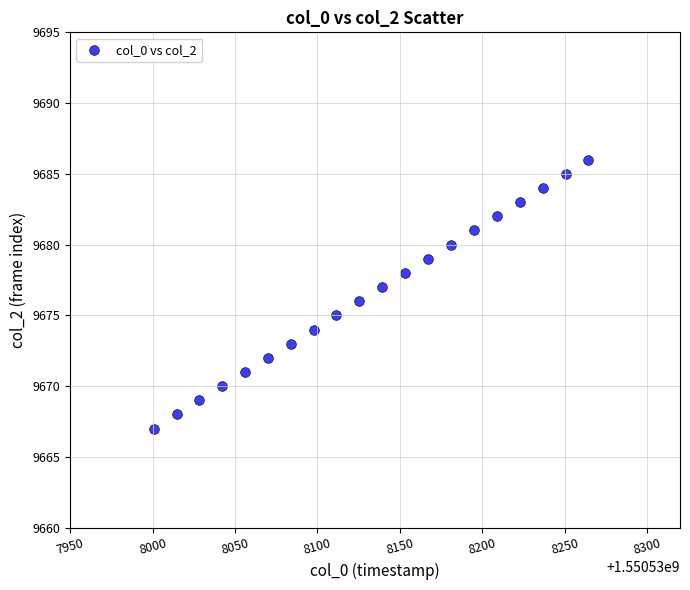

What is the range of Y values (max minus min)?

19